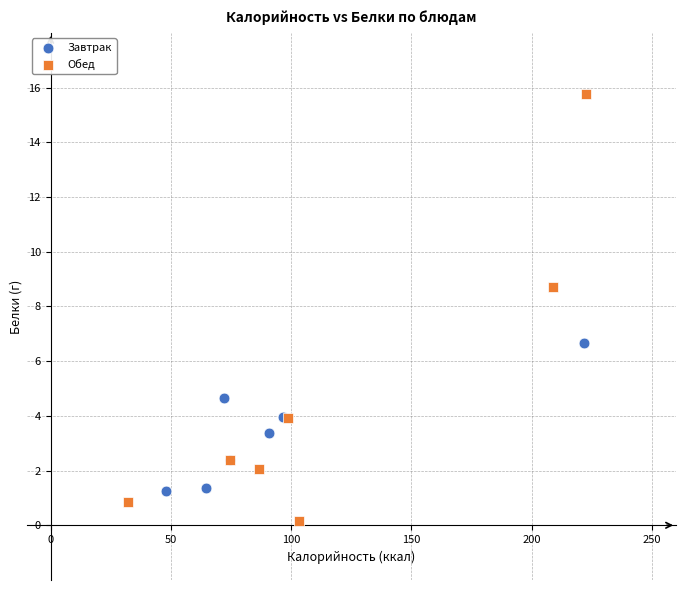

Which series has the largest Y range (max minus min)?

Обед